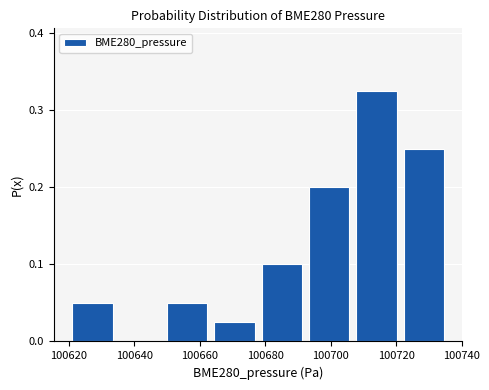

Which range on the x-axis has the tallest bar?

100706 to 100722